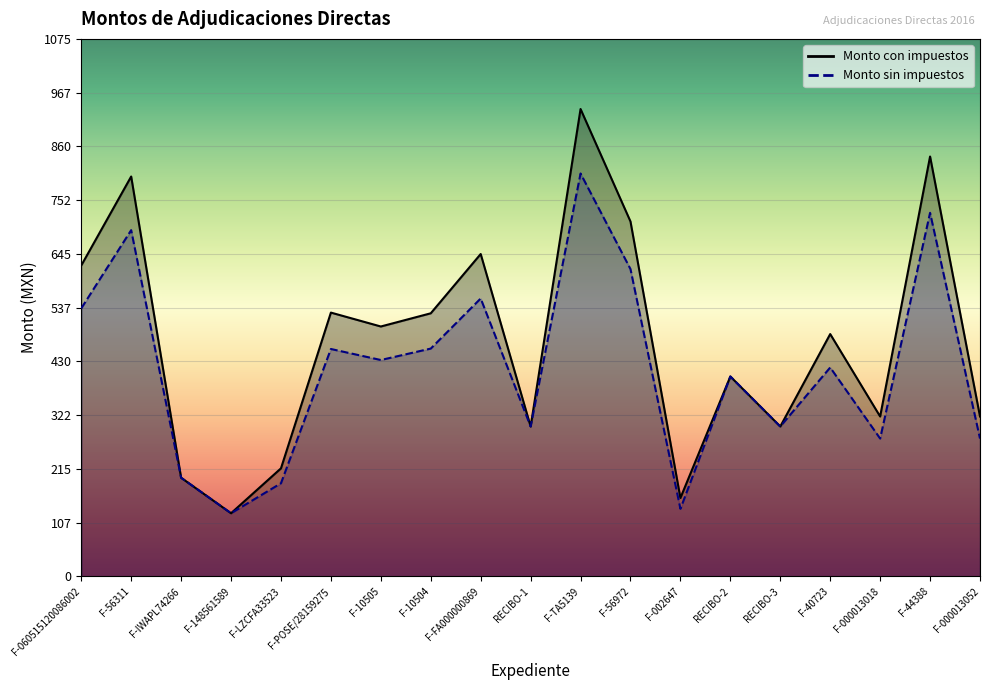

What is the label of the 1st point from the left?

F-060515120086002